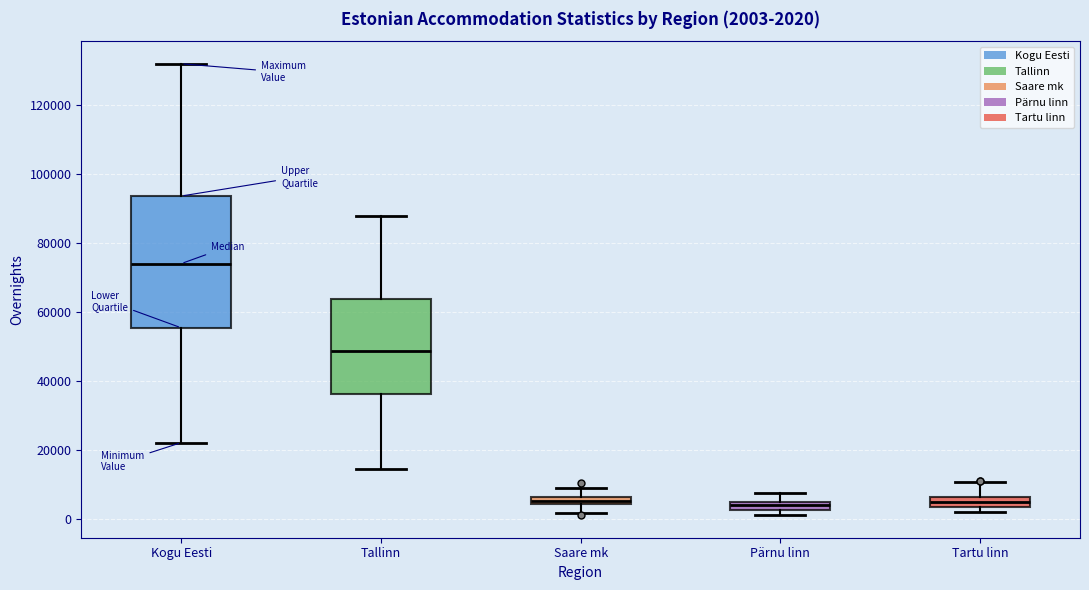

Which box is the tallest, from its lower edge to its upper edge?

Kogu Eesti